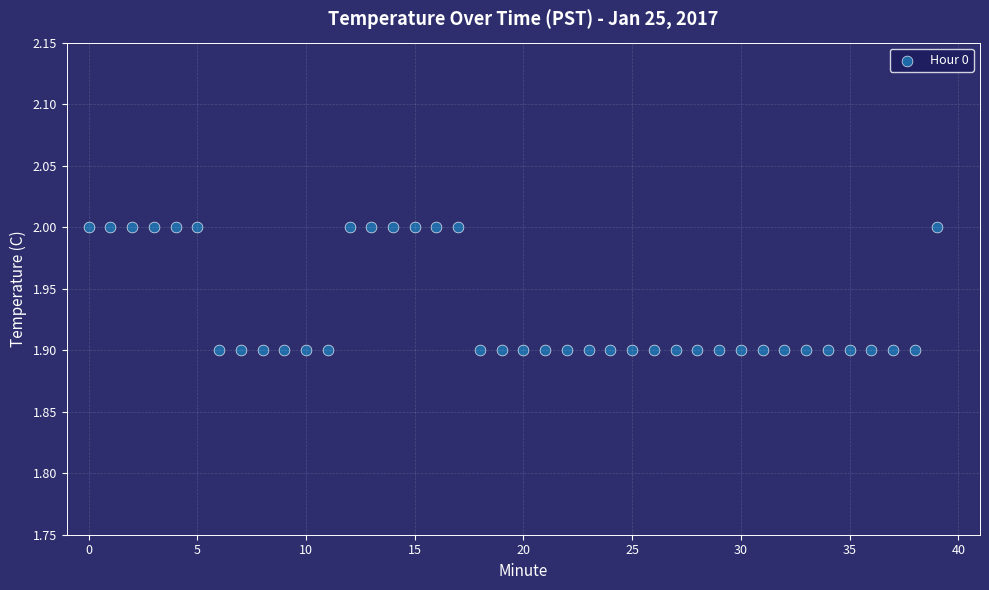

Count the number of points in this scatter plot.

40